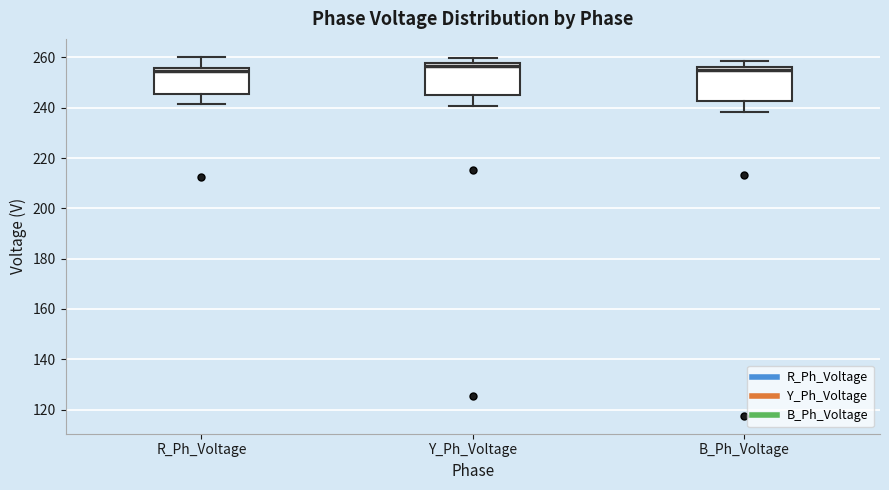

Reading left to right, read every box against the y-axis: the position of its median line, the range the box covers, and the ends of its whiskers. The values are not printed on the chart, so give them approximately, as read against the axis.

R_Ph_Voltage: median 254, box 246 to 256, whiskers 242 to 260
Y_Ph_Voltage: median 256, box 246 to 258, whiskers 240 to 260
B_Ph_Voltage: median 256 (just below the box's upper edge), box 242 to 256, whiskers 238 to 258